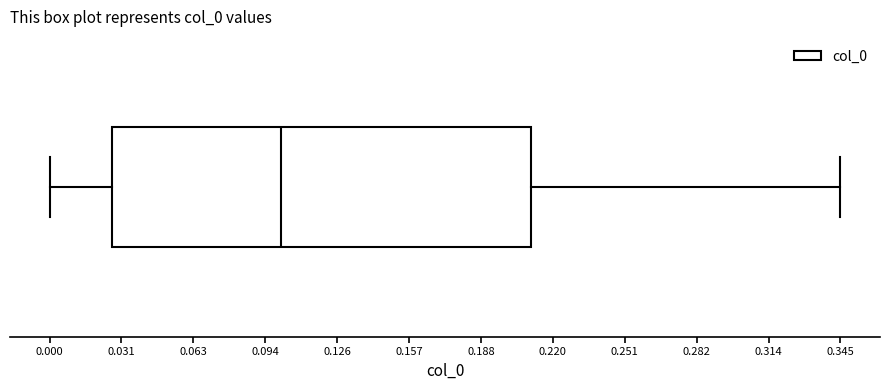

Where does the right whisker of the box end on the x-axis? The values are not printed on the chart, so give them approximately, as read against the axis.

0.345